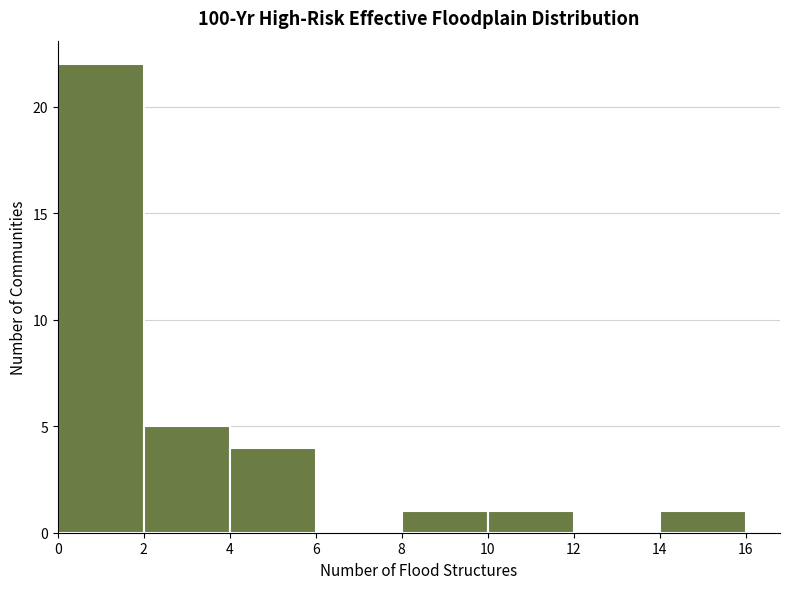

What is the height of the bar covering 2 to 4 on the x-axis? The values are not printed on the chart, so give them approximately, as read against the axis.

5